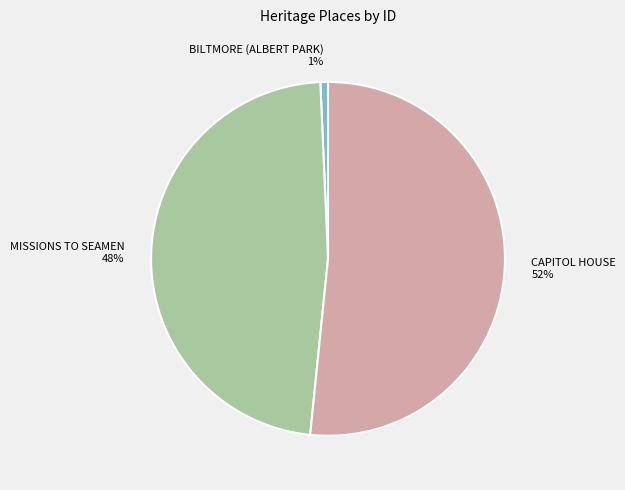

To the nearest percent, what portion does BILTMORE (ALBERT PARK) represent?

1%